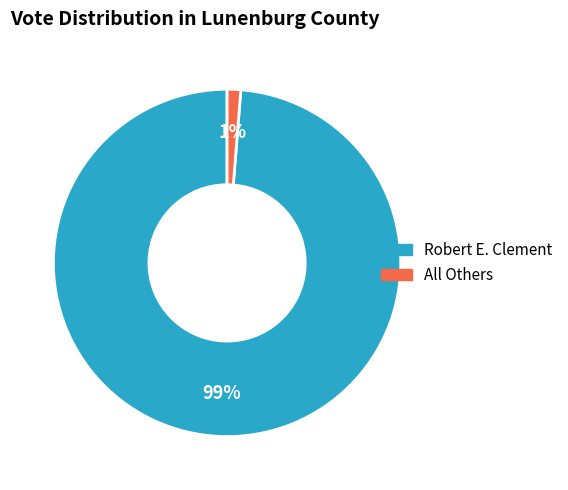

Count the number of slices in the pie.

2